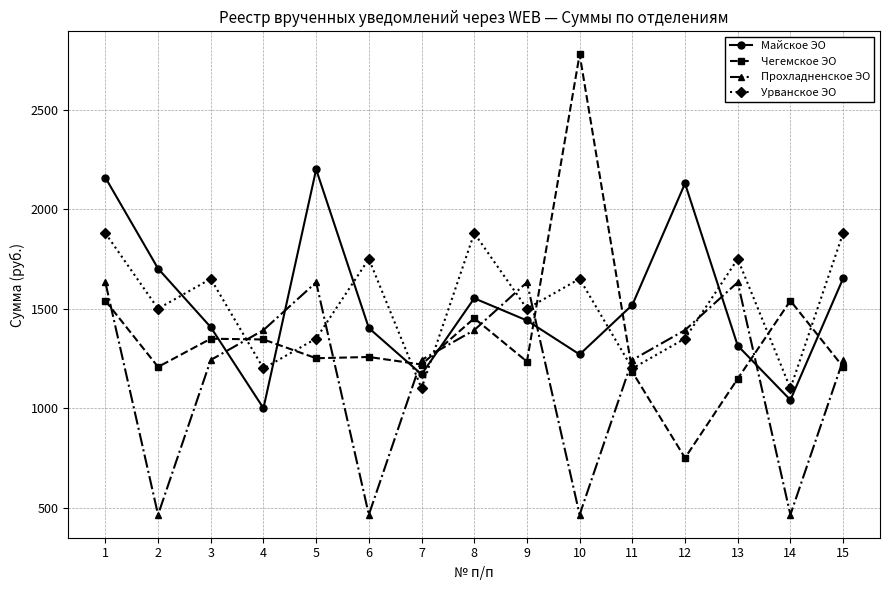

What is the sum of the Прохладненское ЭО values at 11 and 12?

2635.1